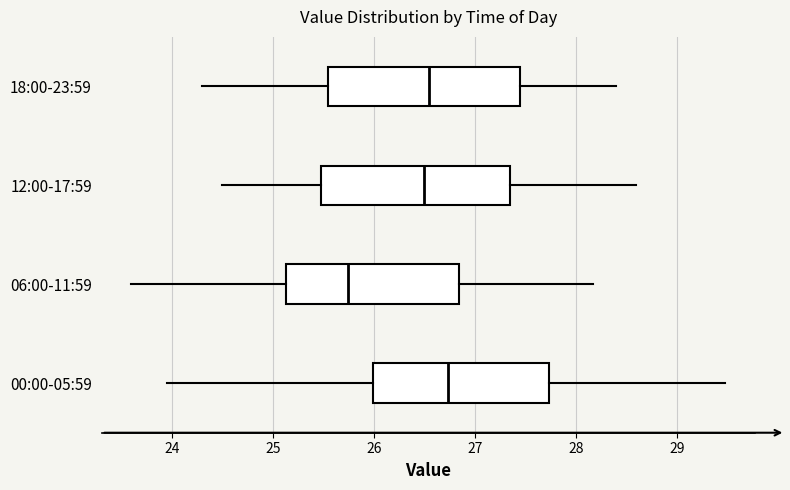

Reading bottom to top, transcribe this box plot: for each box, give where its median line is, the range the box spans, and where its two whiskers end, as read against the x-axis. The values are not printed on the chart, so give them approximately, as read against the axis.

00:00-05:59: median 26.7, box 26.0 to 27.7, whiskers 24.0 to 29.5
06:00-11:59: median 25.8, box 25.1 to 26.8, whiskers 23.6 to 28.2
12:00-17:59: median 26.5, box 25.5 to 27.4, whiskers 24.5 to 28.6
18:00-23:59: median 26.6, box 25.6 to 27.5, whiskers 24.3 to 28.4